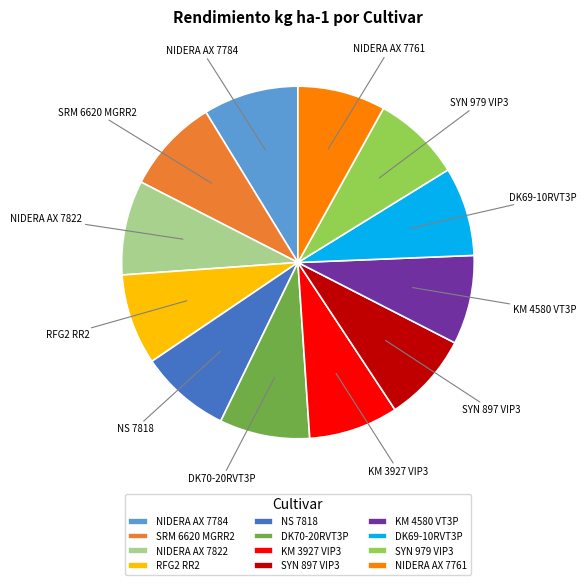

Is it true that SRM 6620 MGRR2 is 14% of the pie?

False